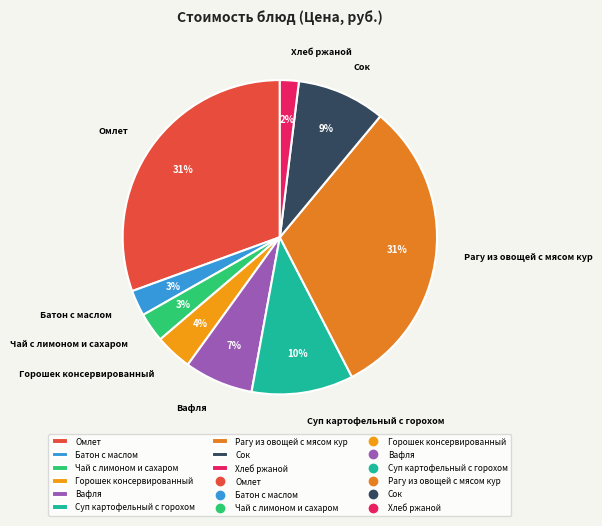

Is the sum of Хлеб ржаной and Сок greater than half?

No